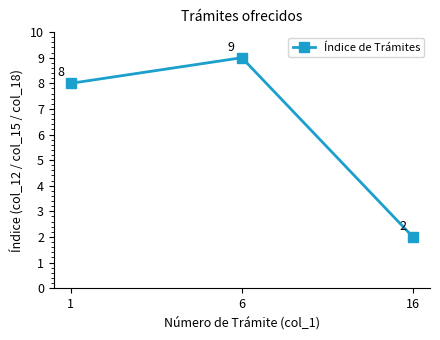

What is the maximum value shown in the chart?

9